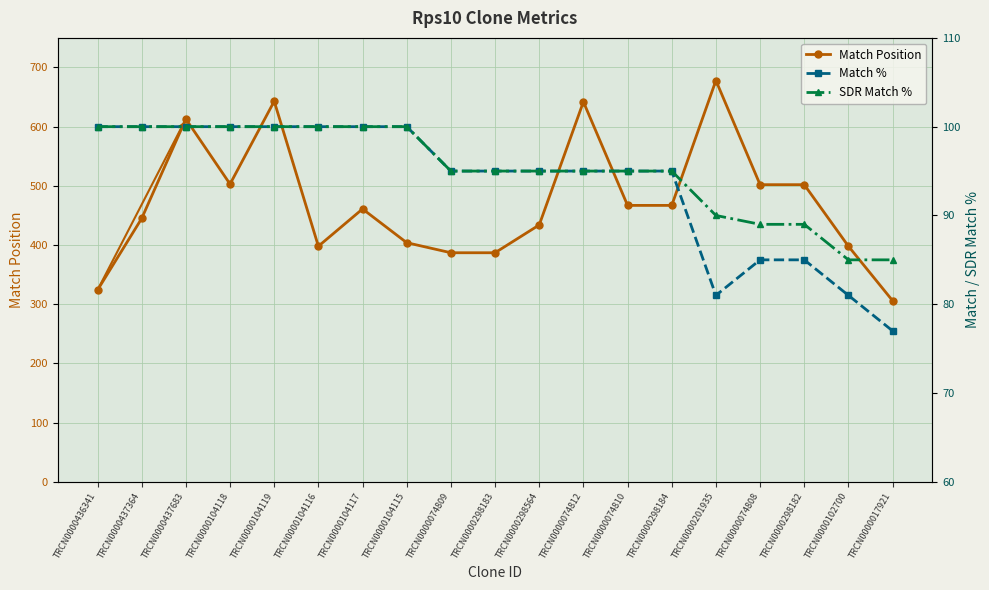

Is the value of Match Position at TRCN0000074809 greater than the value of SDR Match % at TRCN0000201935?

Yes